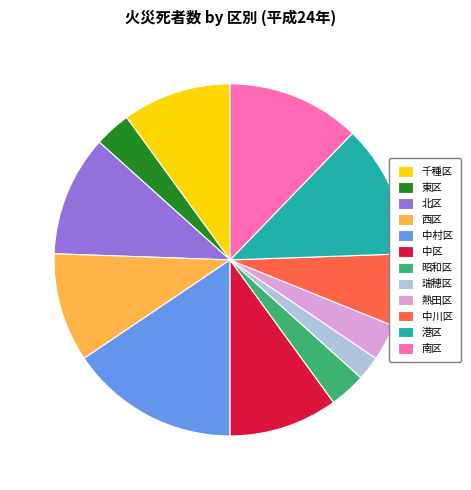

Do 中区 and 東区 together represent more than half of the pie?

No